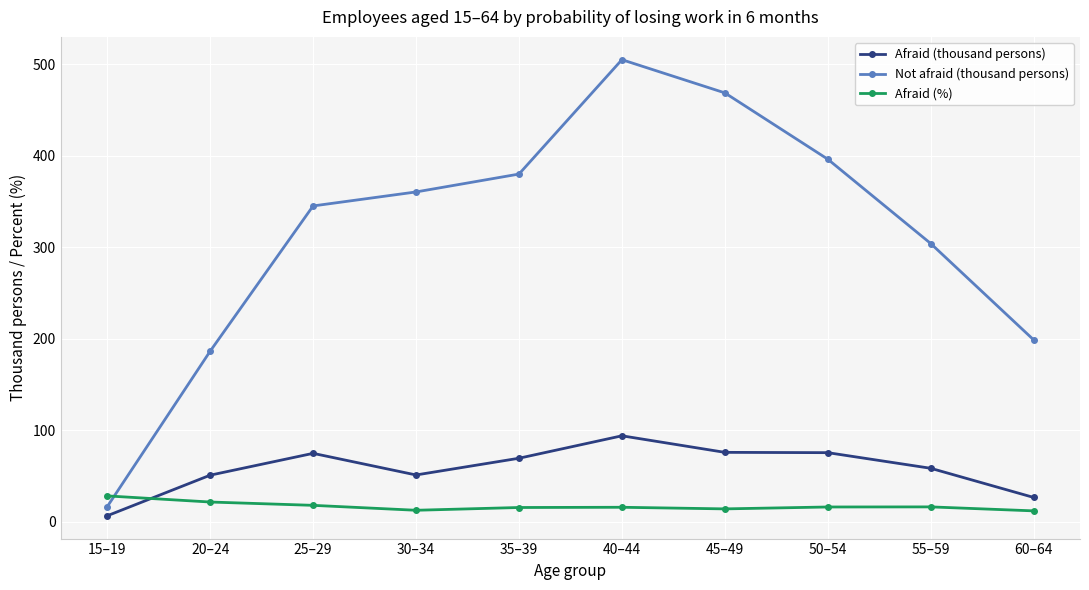

What is the total value across all series at 45–49?

558.2